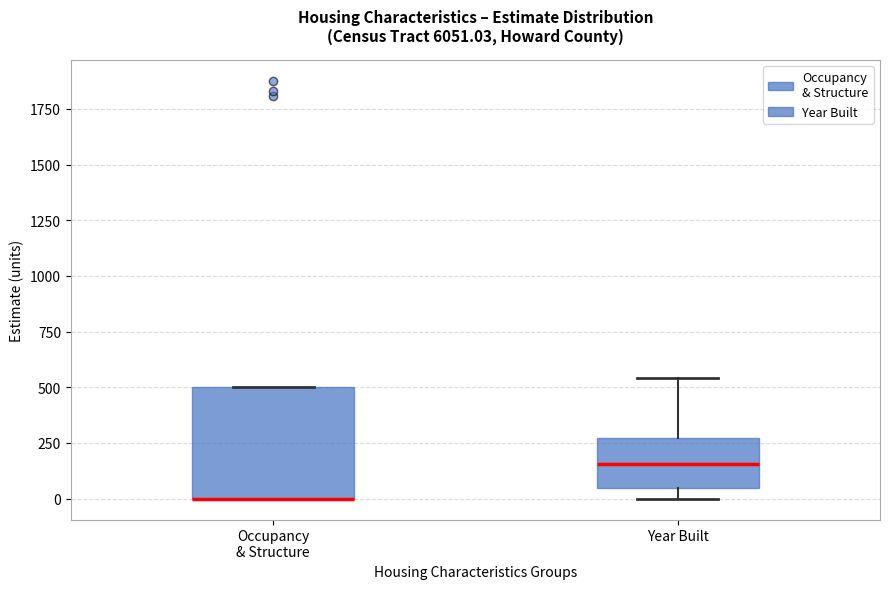

Reading left to right, read every box against the y-axis: the position of its median line, the range the box covers, and the ends of its whiskers. The values are not printed on the chart, so give them approximately, as read against the axis.

Occupancy & Structure: median 0 (drawn on the box's lower edge), box 0 to 500, whiskers 0 to 500
Year Built: median 150, box 50 to 250, whiskers 0 to 550